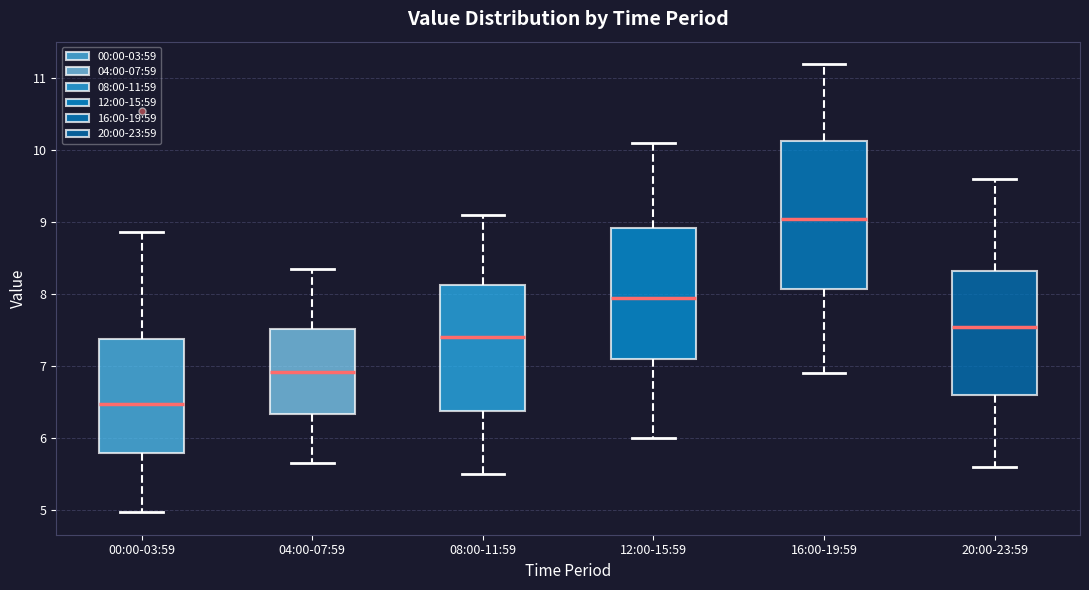

Which box is the tallest, from its lower edge to its upper edge?

16:00-19:59